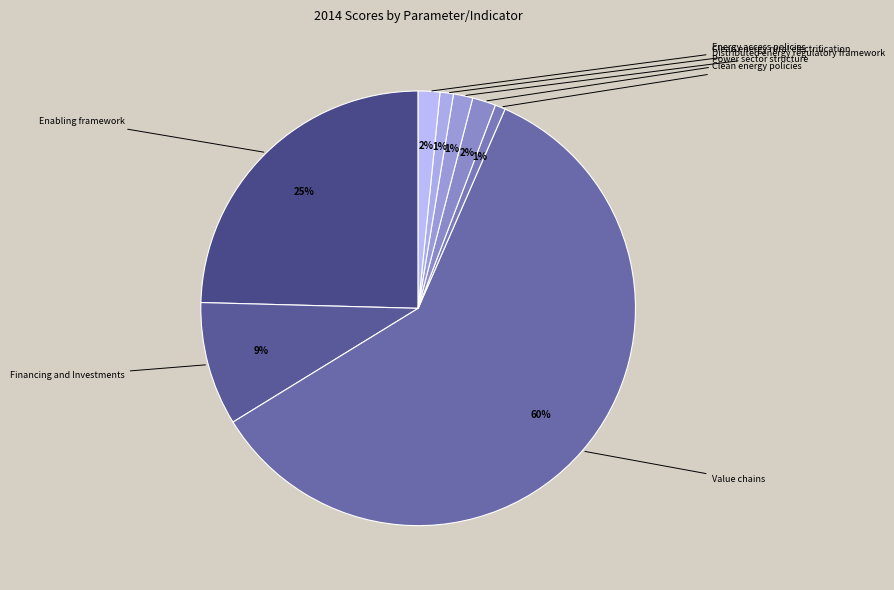

Which slice is the smallest?

Clean energy policies